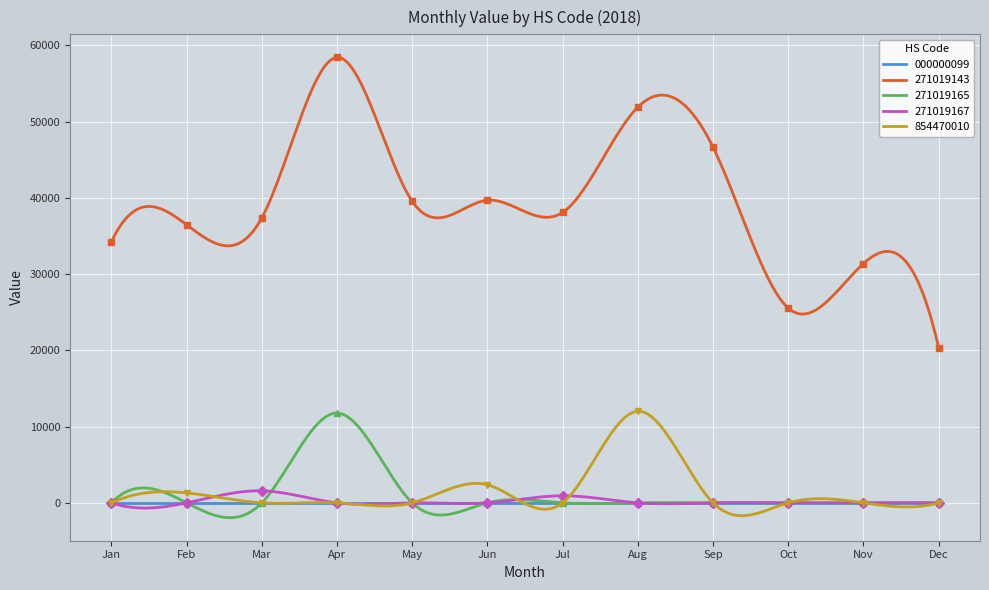

True or false: 854470010 and 271019143 intersect in this chart.

False